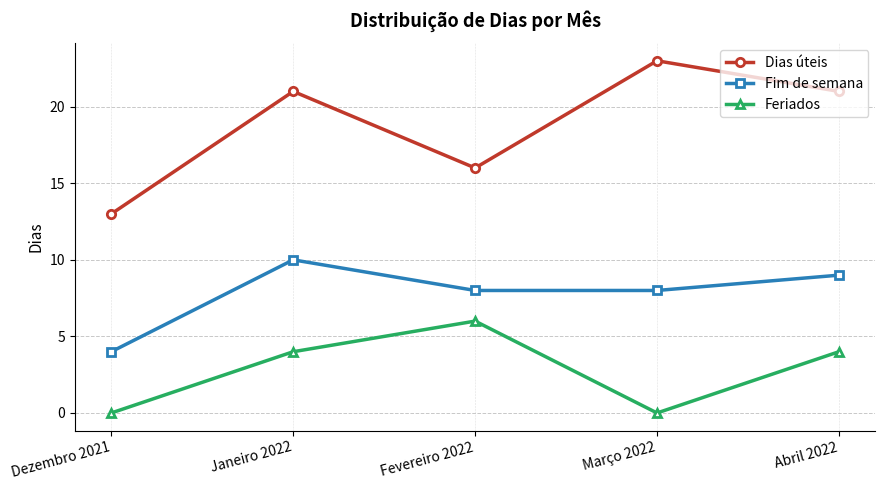

What is the label of the 5th point from the right?

Dezembro 2021